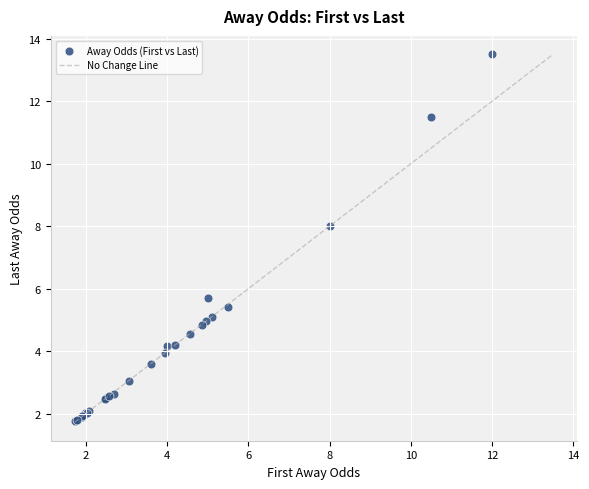

What Y value in the scatter plot is closest to 7?

8.0